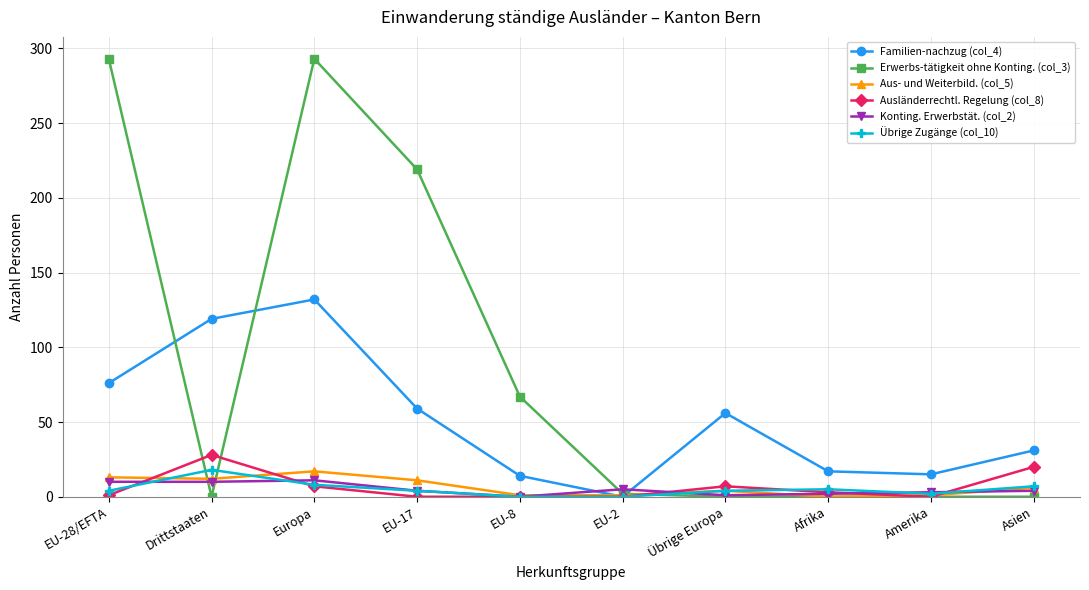

How many values in the Erwerbs-tätigkeit ohne Konting. (col_3) series are below 2?

5